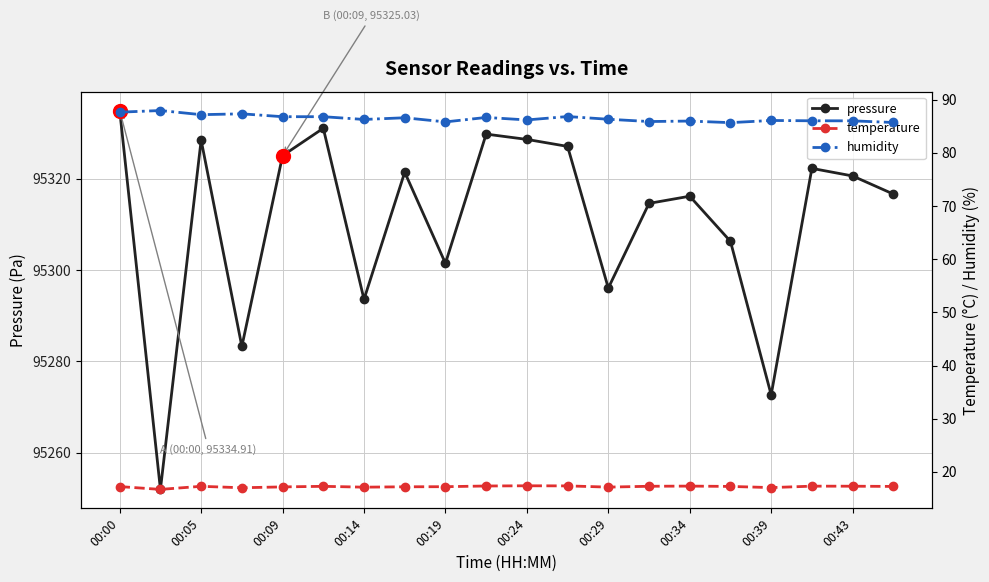

What is the highest value of the pressure series?

95334.9